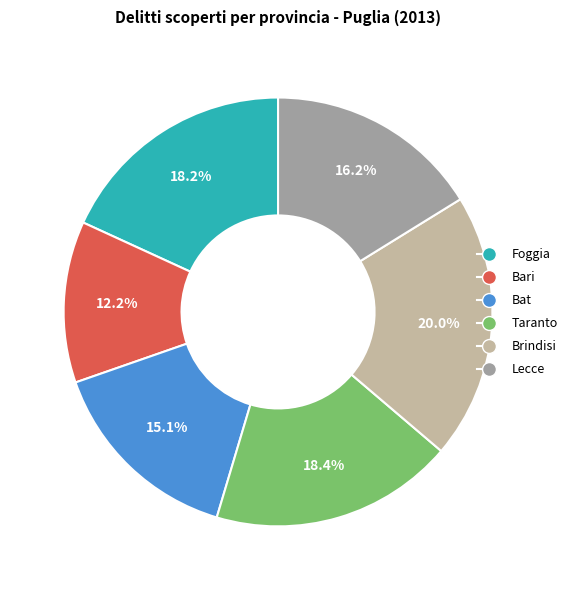

What is the largest slice in the pie chart?

Brindisi